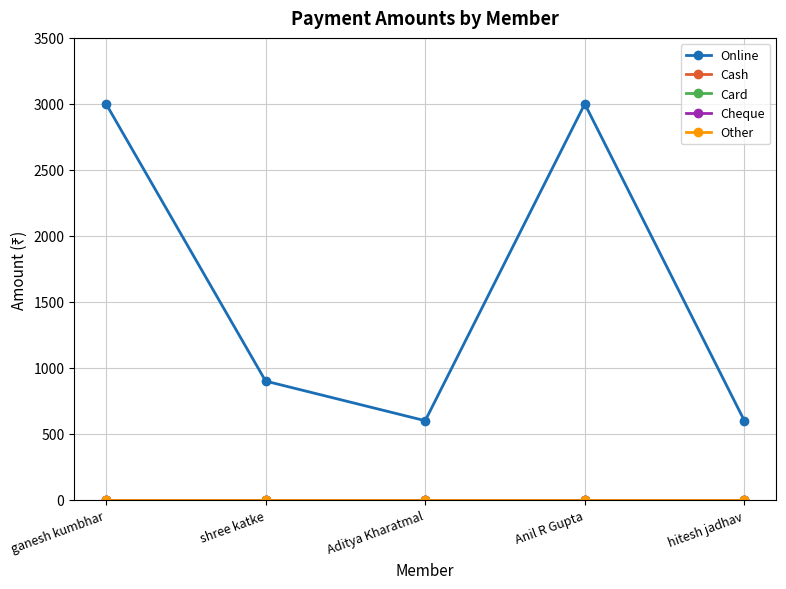

Does the chart have visible grid lines?

Yes